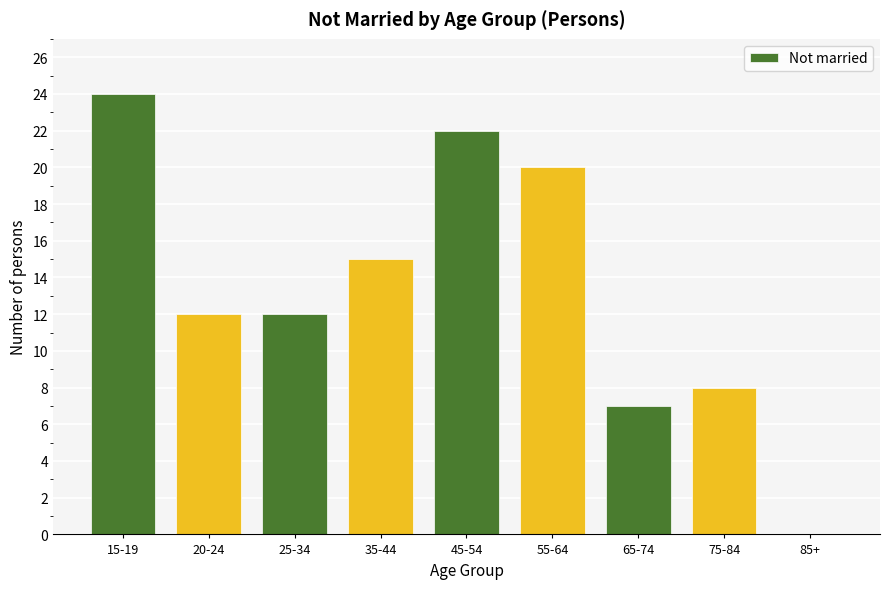

Reading left to right, what are all the values shown in this chart?

15-19=24	20-24=12	25-34=12	35-44=15	45-54=22	55-64=20	65-74=7	75-84=8	85+=0